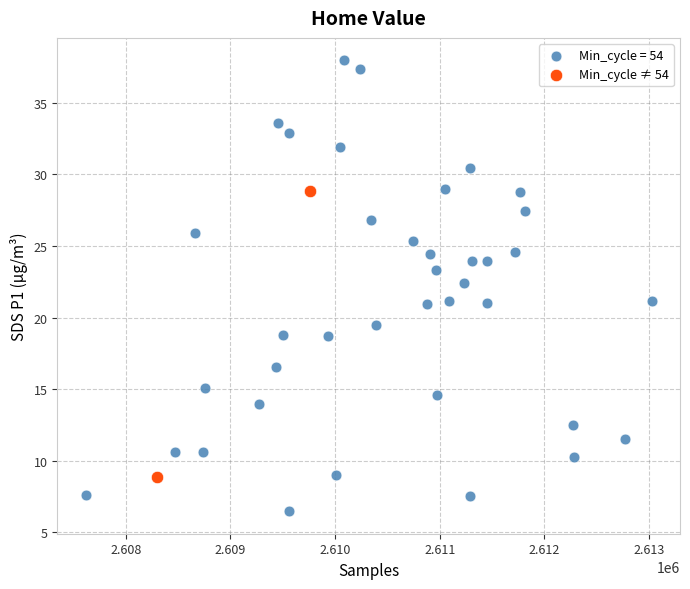

What are all the series names shown in the legend?

Min_cycle = 54, Min_cycle ≠ 54